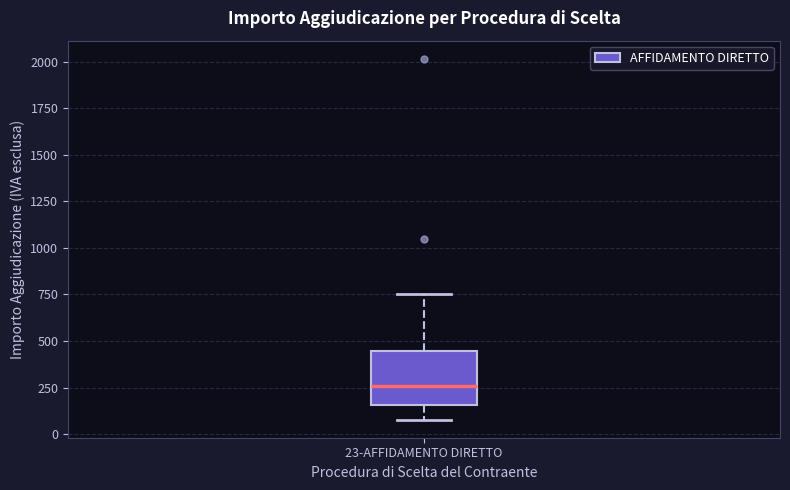

Where does the upper whisker of the box for 23-AFFIDAMENTO DIRETTO end on the y-axis? The values are not printed on the chart, so give them approximately, as read against the axis.

750